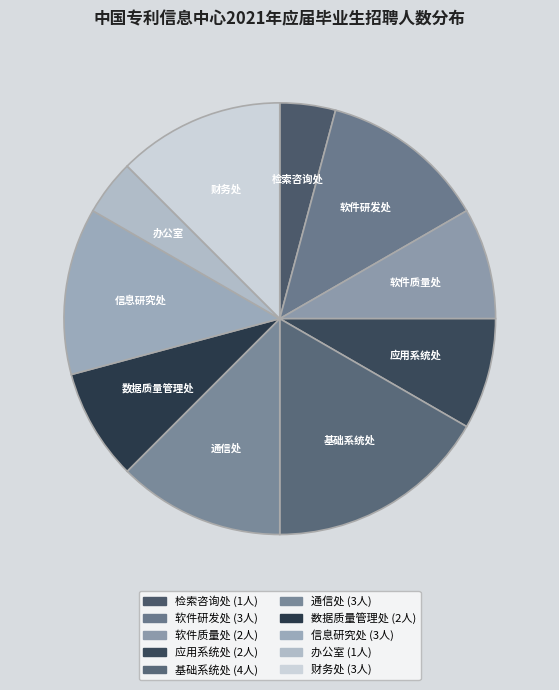

Which slice is the largest?

基础系统处